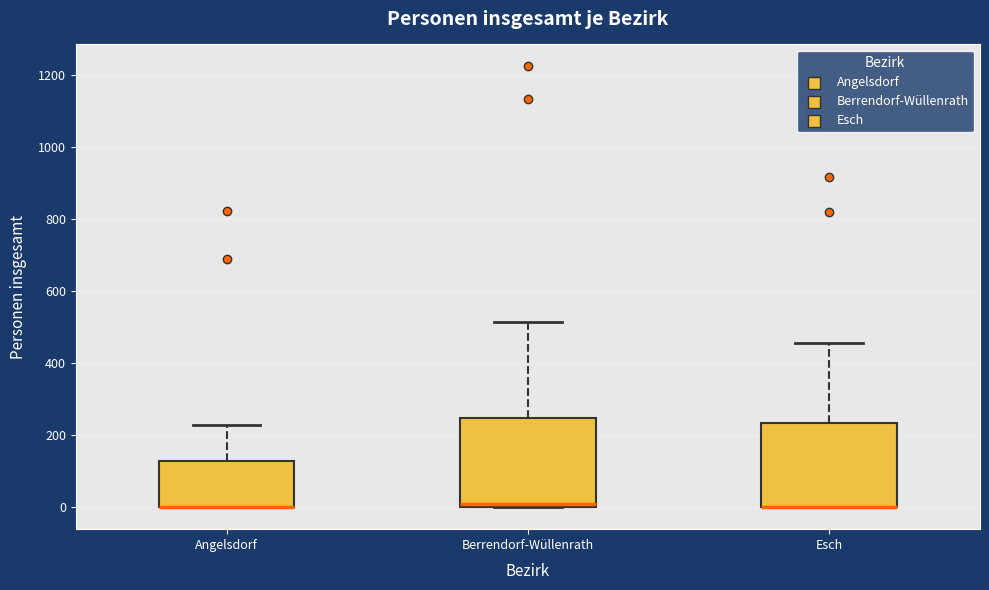

Where is the lower edge of the box for Angelsdorf on the y-axis? The values are not printed on the chart, so give them approximately, as read against the axis.

0